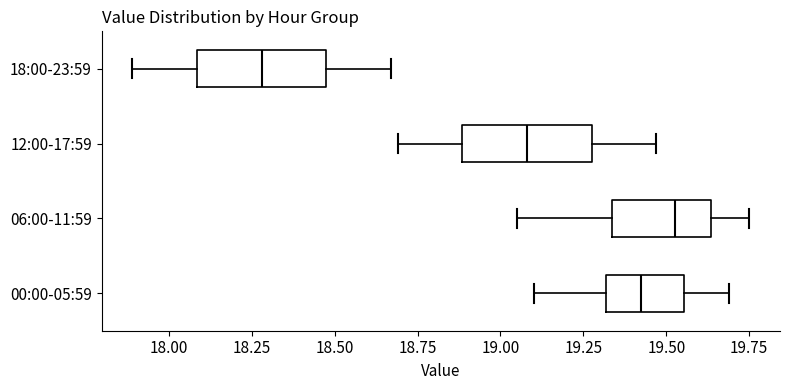

Reading bottom to top, read every box against the x-axis: the position of its median line, the range the box covers, and the ends of its whiskers. The values are not printed on the chart, so give them approximately, as read against the axis.

00:00-05:59: median 19.45, box 19.30 to 19.55, whiskers 19.10 to 19.70
06:00-11:59: median 19.55, box 19.35 to 19.65, whiskers 19.05 to 19.75
12:00-17:59: median 19.10, box 18.90 to 19.30, whiskers 18.70 to 19.45
18:00-23:59: median 18.30, box 18.10 to 18.50, whiskers 17.90 to 18.65